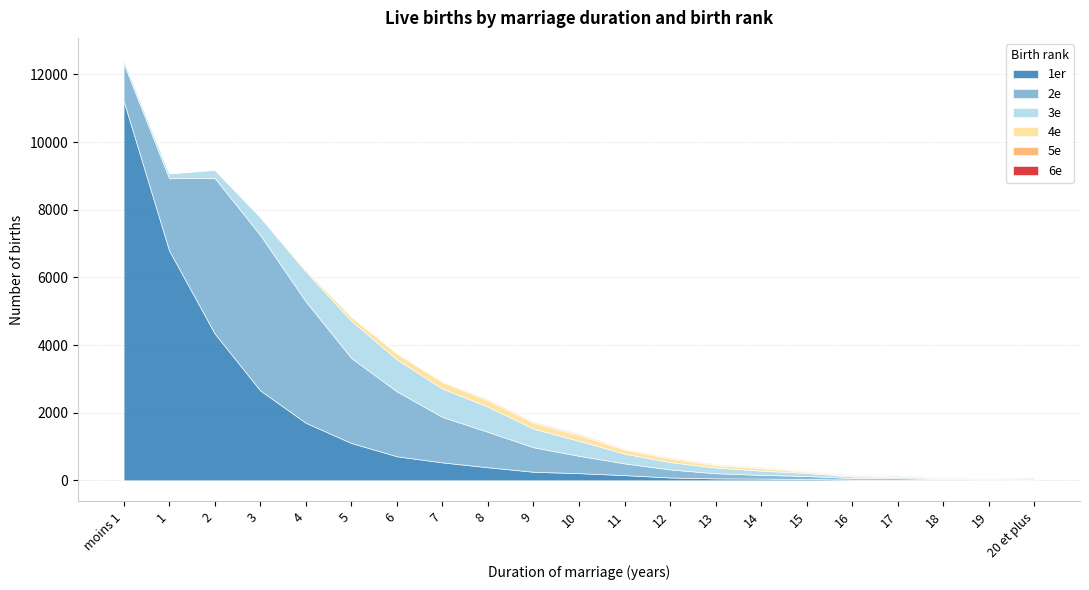

Which label corresponds to the largest value in the chart?

moins 1